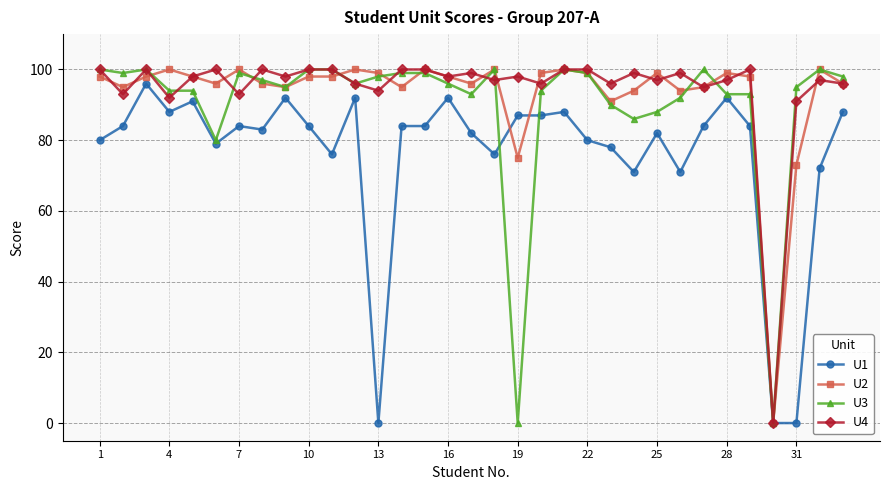

What is the maximum value shown in the chart?

100